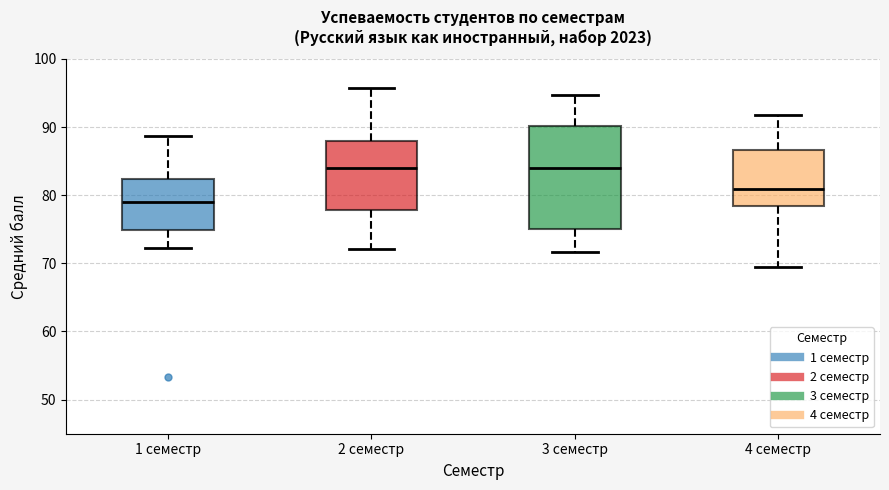

Reading left to right, transcribe this box plot: for each box, give where its median line is, the range the box spans, and where its two whiskers end, as read against the y-axis. The values are not printed on the chart, so give them approximately, as read against the axis.

1 семестр: median 79, box 75 to 82, whiskers 72 to 89
2 семестр: median 84, box 78 to 88, whiskers 72 to 96
3 семестр: median 84, box 75 to 90, whiskers 72 to 95
4 семестр: median 81, box 78 to 87, whiskers 70 to 92